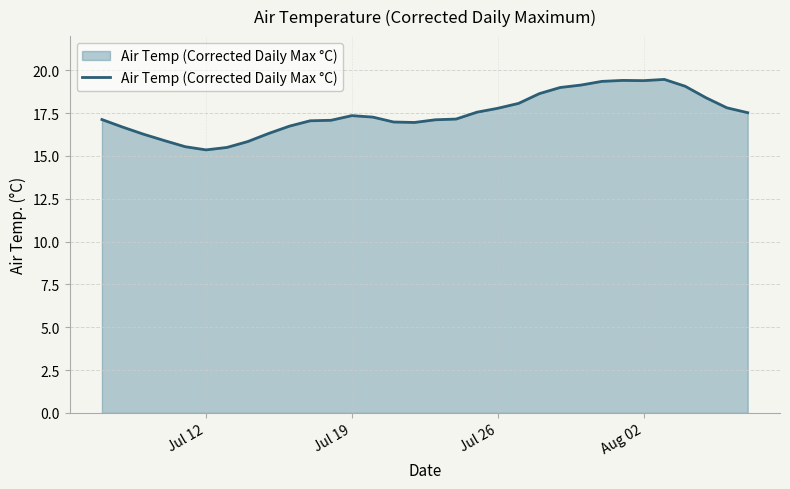

What is the greatest value displayed?

19.5